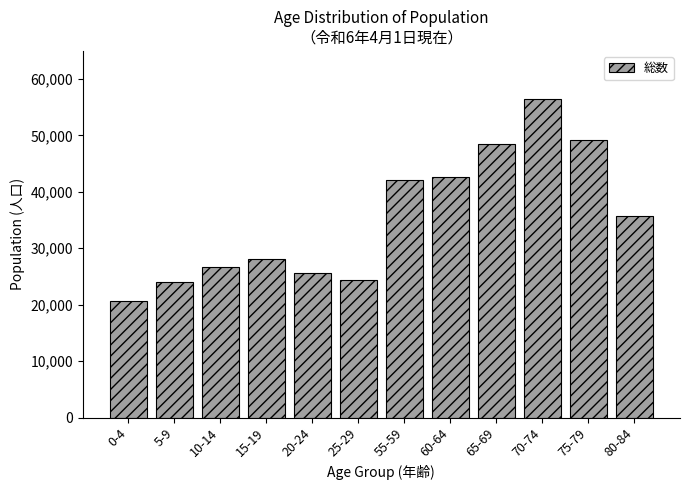

The value at 15-19 is 28060. True or false?

True